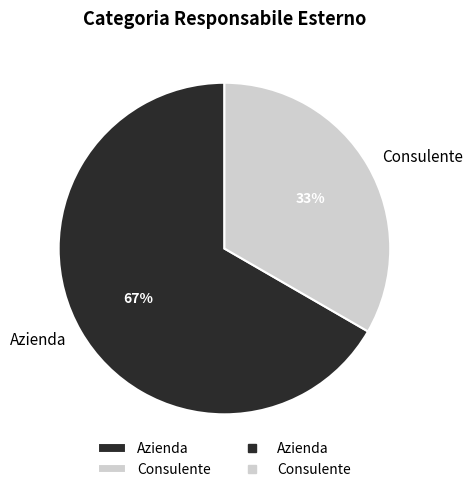

True or false: Consulente accounts for 48% of the total.

False